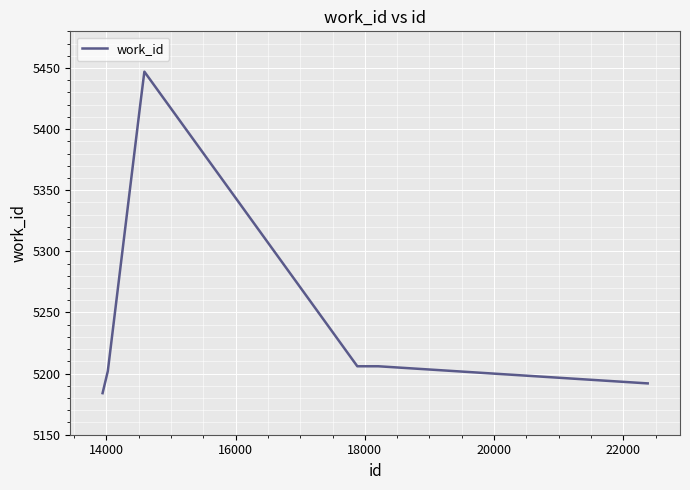

What is the minimum value shown in the chart?

5184